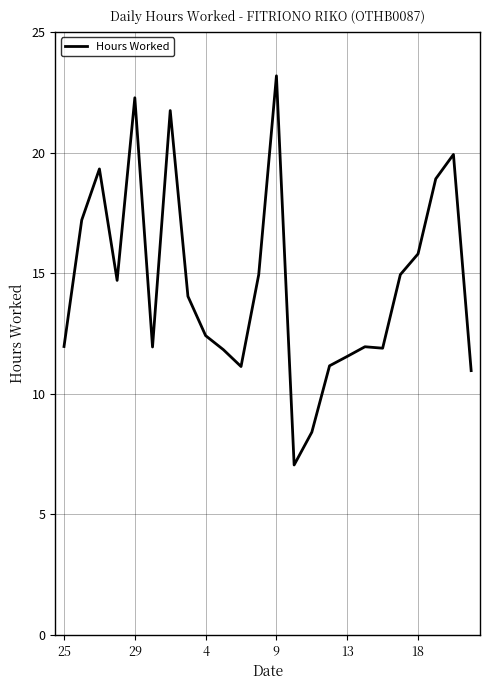

What is the greatest value displayed?

23.2